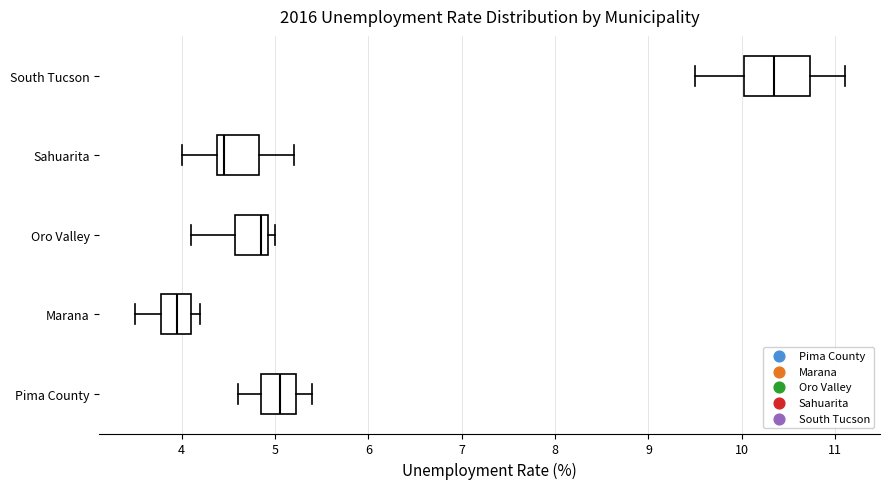

Comparing the boxes themselves (not the whiskers), which one is the widest?

South Tucson